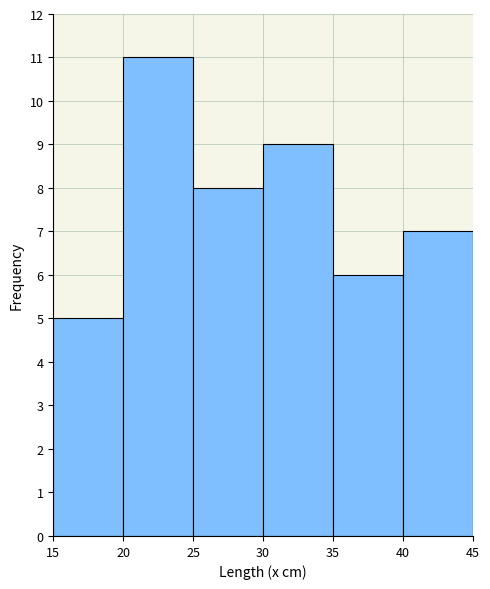

How tall is the bar that spans 40 to 45 on the x-axis? The values are not printed on the chart, so give them approximately, as read against the axis.

7